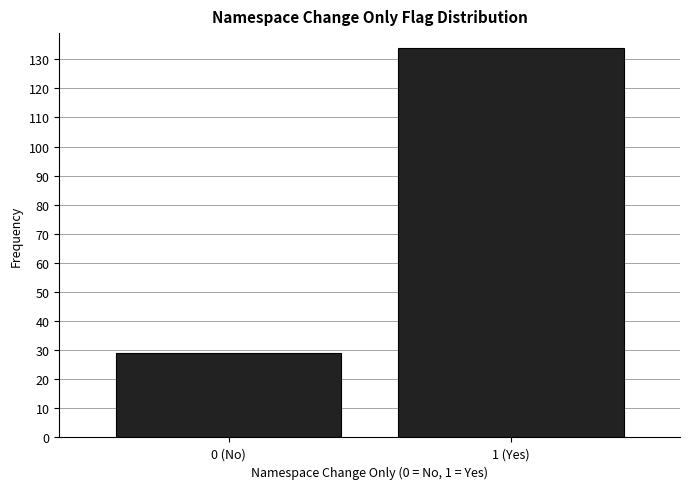

Reading left to right, what are all the values shown in this chart?

29	134